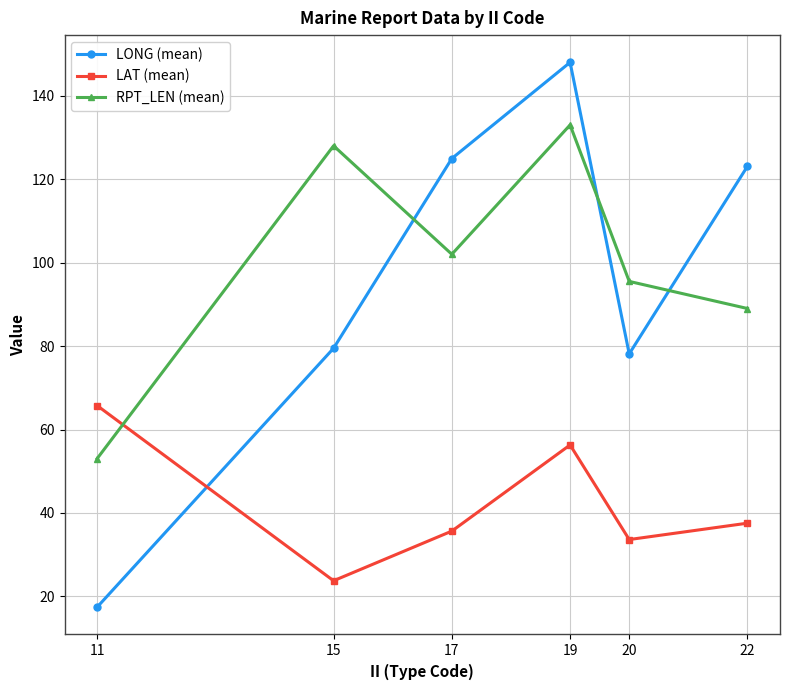

List the series in order of their peak value, highest first.

LONG (mean), RPT_LEN (mean), LAT (mean)